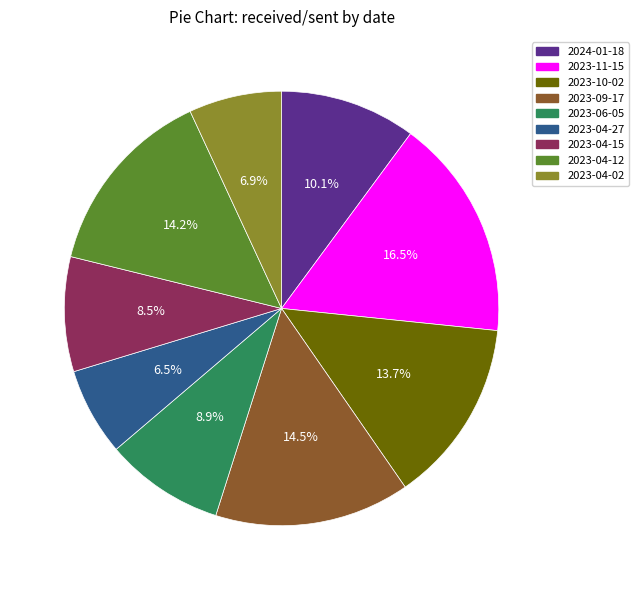

What is the largest slice in the pie chart?

2023-11-15